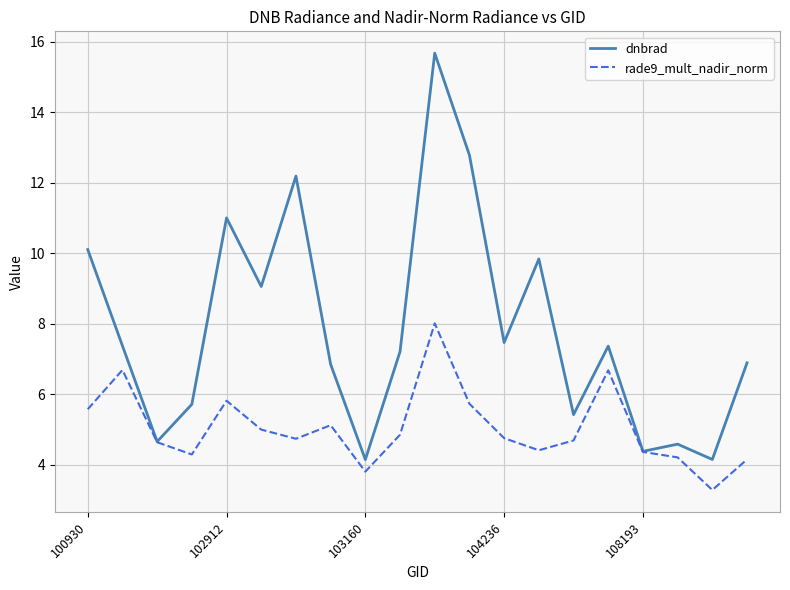

Rank the series by their maximum value, from lowest to highest.

rade9_mult_nadir_norm, dnbrad